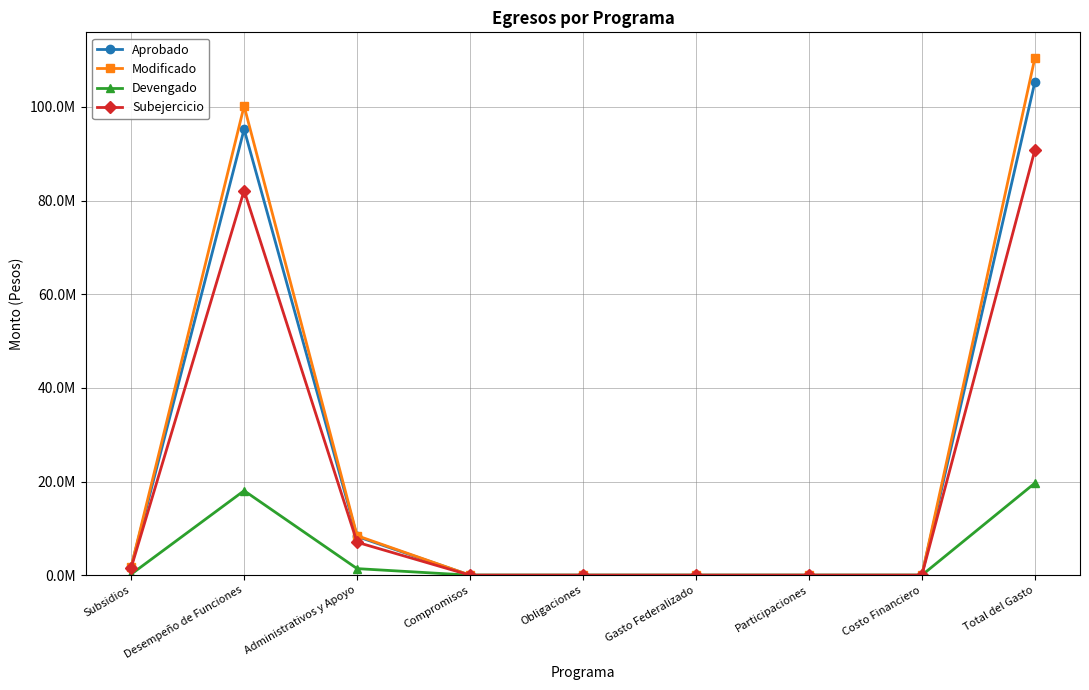

In Subejercicio, how many points are higher than both neighbors (excluding endpoints)?

1